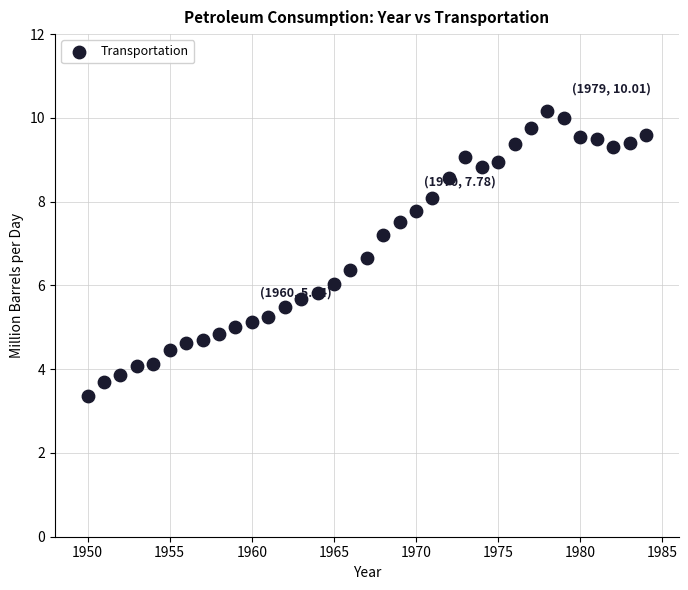

What is the range of X values (max minus min)?

34.0